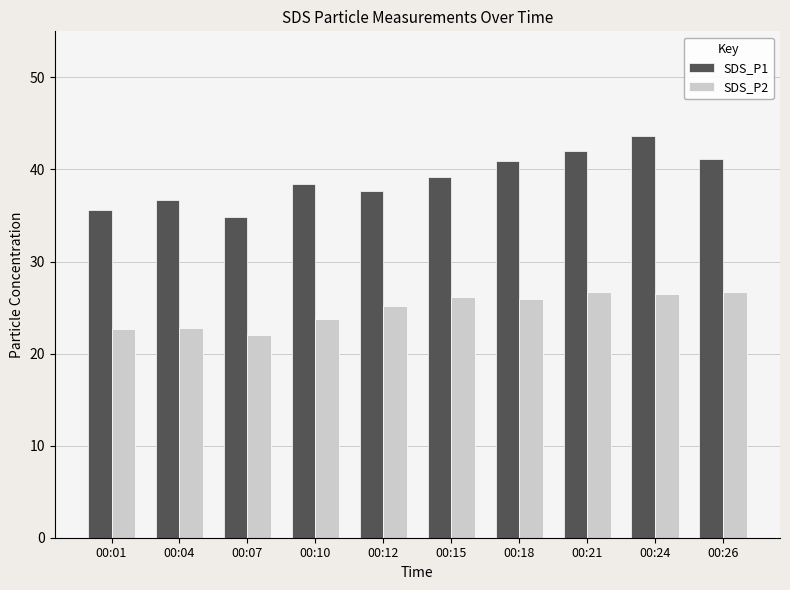

Which series has the widest spread of values?

SDS_P1